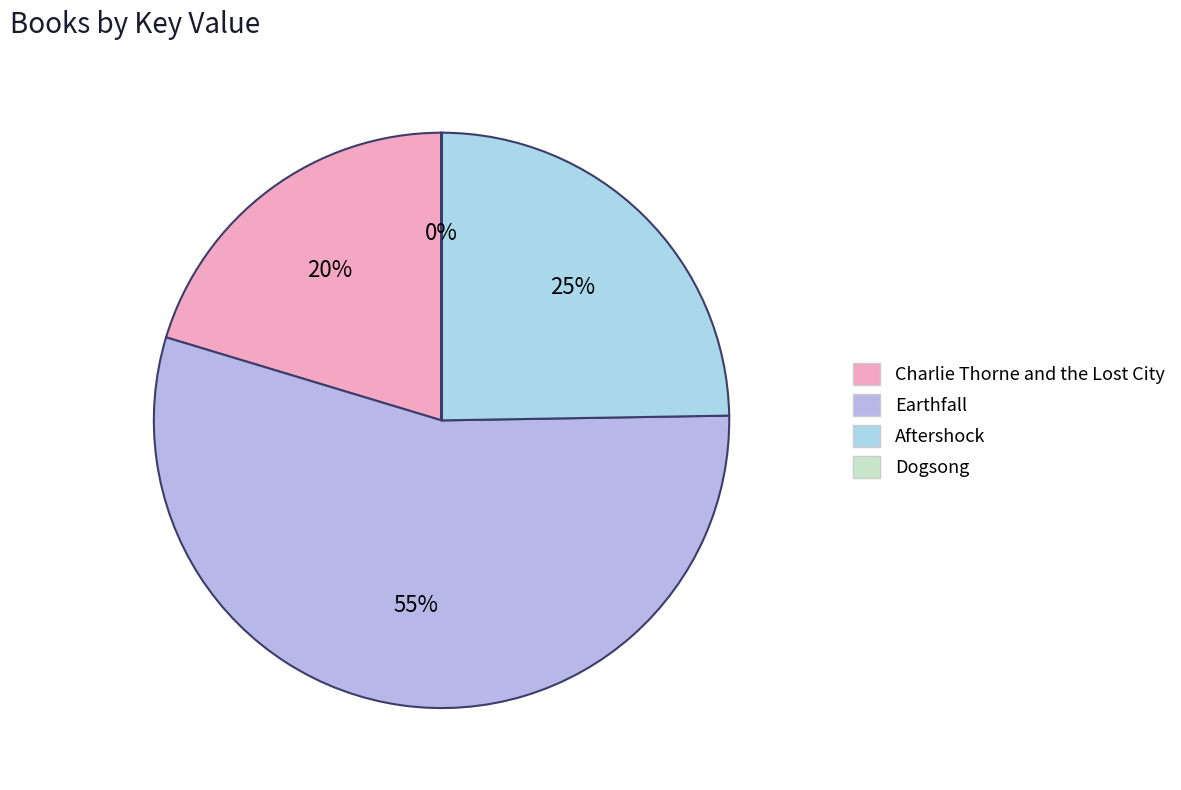

Is there any slice that represents more than half of the pie?

Yes